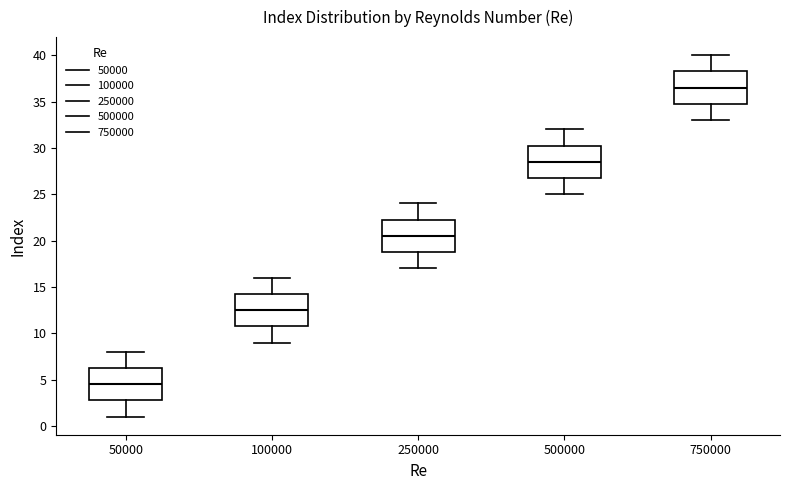

Where does the lower whisker of the box at x = 250000 end on the y-axis? The values are not printed on the chart, so give them approximately, as read against the axis.

17.0